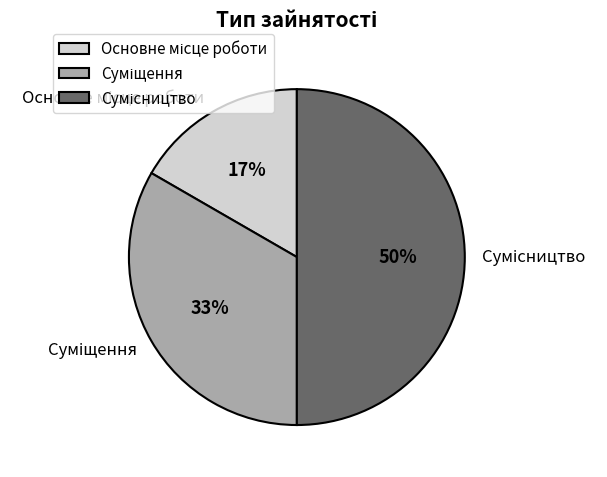

To the nearest percent, what is the average slice percentage?

33%